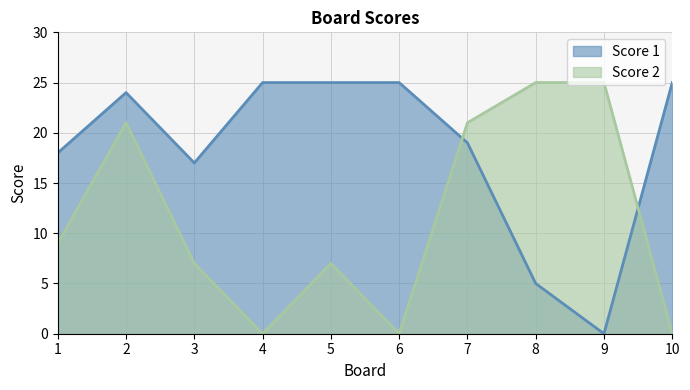

At which label is Score 1 closest to 12?

3